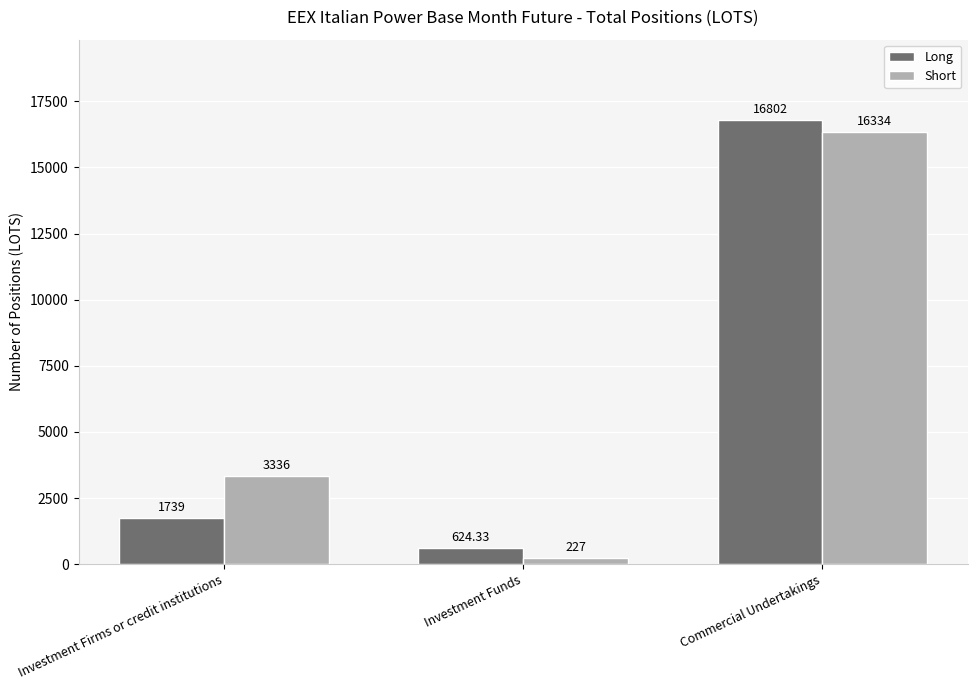

Which category has the highest value in the Short series?

Commercial Undertakings